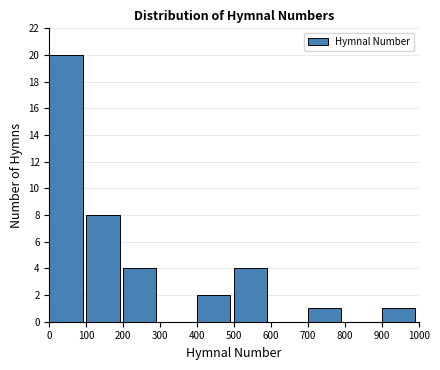

Which range on the x-axis has the tallest bar?

0 to 100